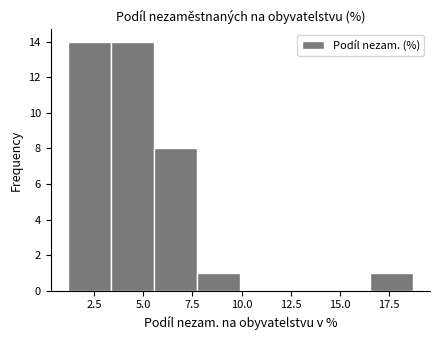

Reading left to right, transcribe this chart: for each bar, give the range it covers on the x-axis and its height. Neither the bar edges nor the heights are printed on the chart, so give them approximately, as read against the axes.

1.0 to 3.5: 14
3.5 to 5.5: 14
5.5 to 7.5: 8
7.5 to 10.0: 1
10.0 to 12.0: 0
12.0 to 14.5: 0
14.5 to 16.5: 0
16.5 to 18.5: 1